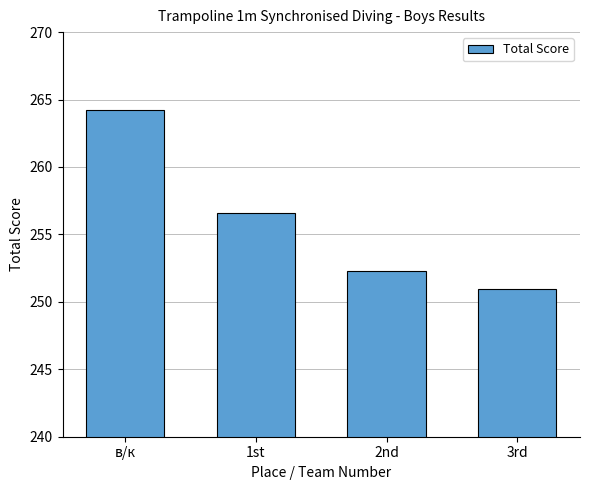

Reading left to right, transcribe all the data shown in this chart.

264.2	256.6	252.3	251.0